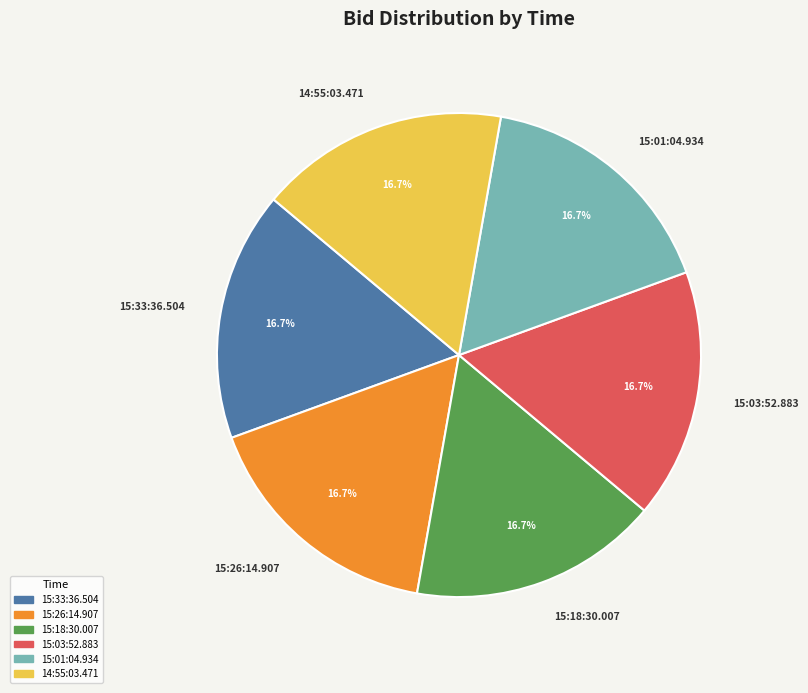

To the nearest percent, what portion does 15:33:36.504 represent?

17%